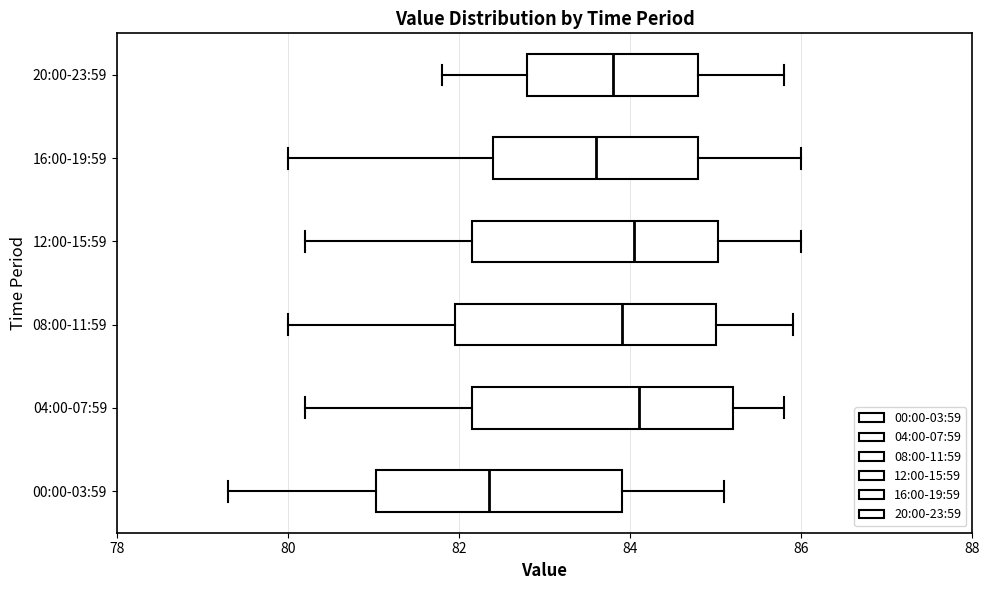

Reading bottom to top, read every box against the x-axis: the position of its median line, the range the box covers, and the ends of its whiskers. The values are not printed on the chart, so give them approximately, as read against the axis.

00:00-03:59: median 82.4, box 81.0 to 84.0, whiskers 79.4 to 85.2
04:00-07:59: median 84.2, box 82.2 to 85.2, whiskers 80.2 to 85.8
08:00-11:59: median 84.0, box 82.0 to 85.0, whiskers 80.0 to 86.0
12:00-15:59: median 84.0, box 82.2 to 85.0, whiskers 80.2 to 86.0
16:00-19:59: median 83.6, box 82.4 to 84.8, whiskers 80.0 to 86.0
20:00-23:59: median 83.8, box 82.8 to 84.8, whiskers 81.8 to 85.8